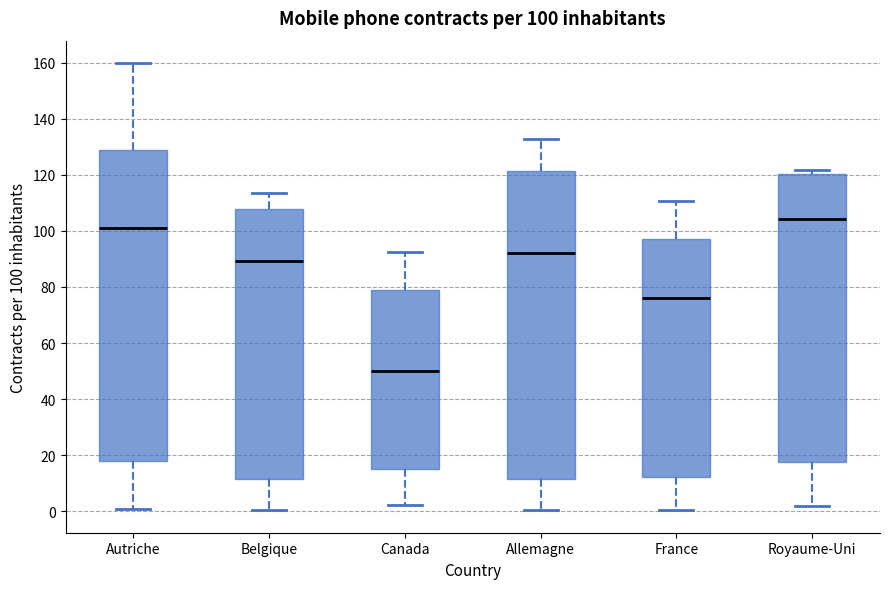

Which box's median line is the lowest?

Canada